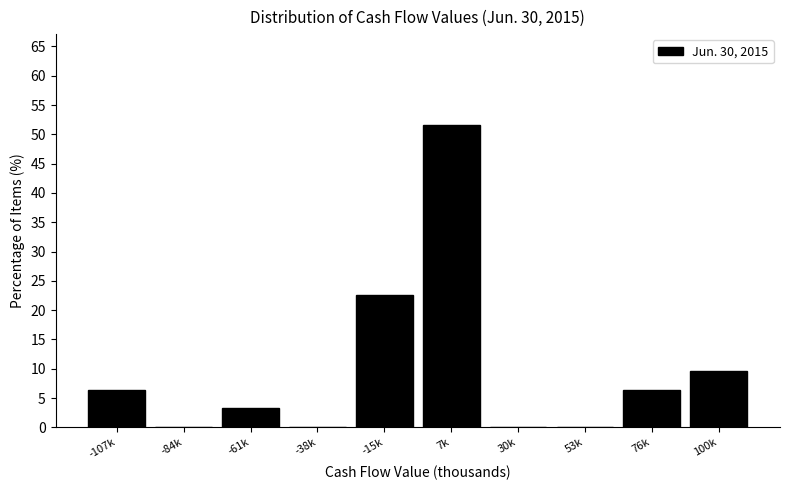

Reading left to right, transcribe all the data shown in this chart.

-107k=6.5	-84k=0.0	-61k=3.2	-38k=0.0	-15k=22.6	7k=51.6	30k=0.0	53k=0.0	76k=6.5	100k=9.7